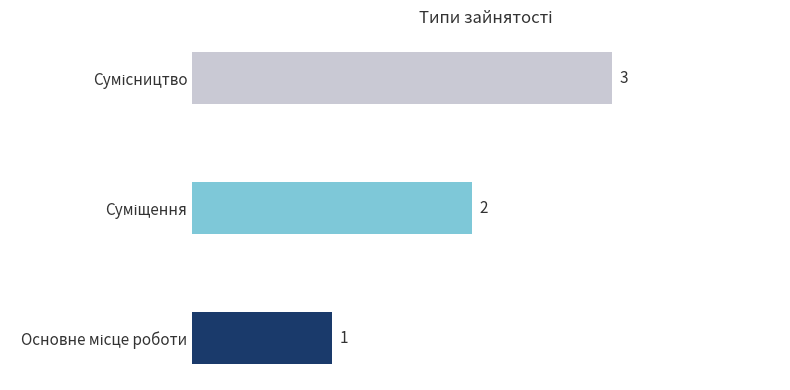

What is the difference between the maximum and minimum values?

2